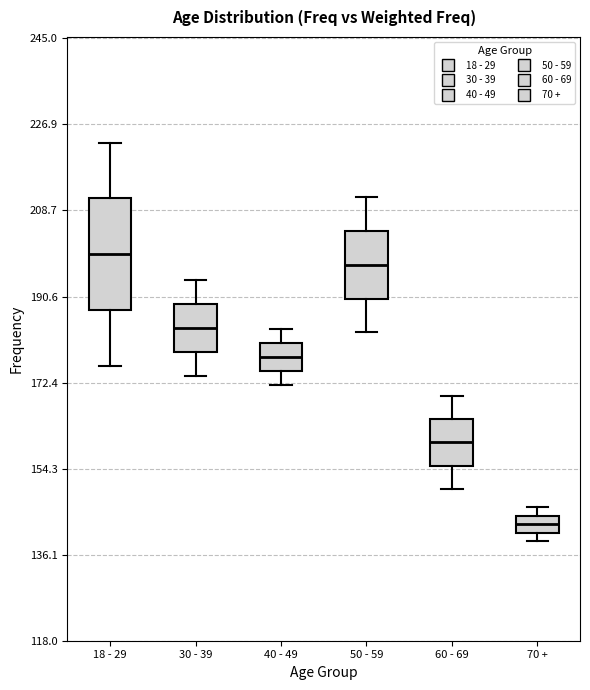

Where is the lower edge of the box for 50 - 59 on the y-axis? The values are not printed on the chart, so give them approximately, as read against the axis.

190